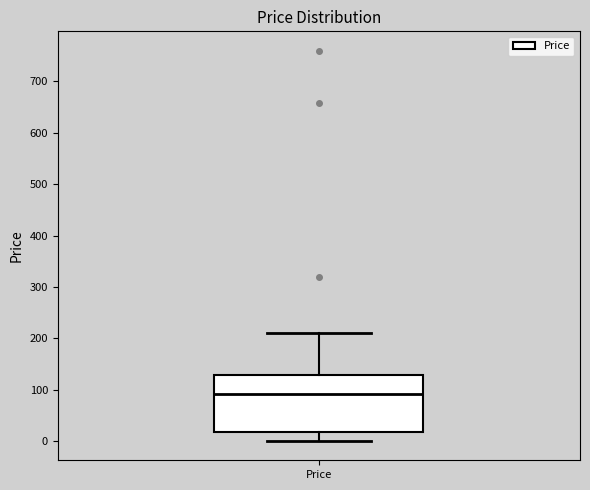

Read this box plot against the y-axis: the position of the median line, the range covered by the box, and the ends of both whiskers. The values are not printed on the chart, so give them approximately, as read against the axis.

median 90, box 20 to 130, whiskers 0 to 210